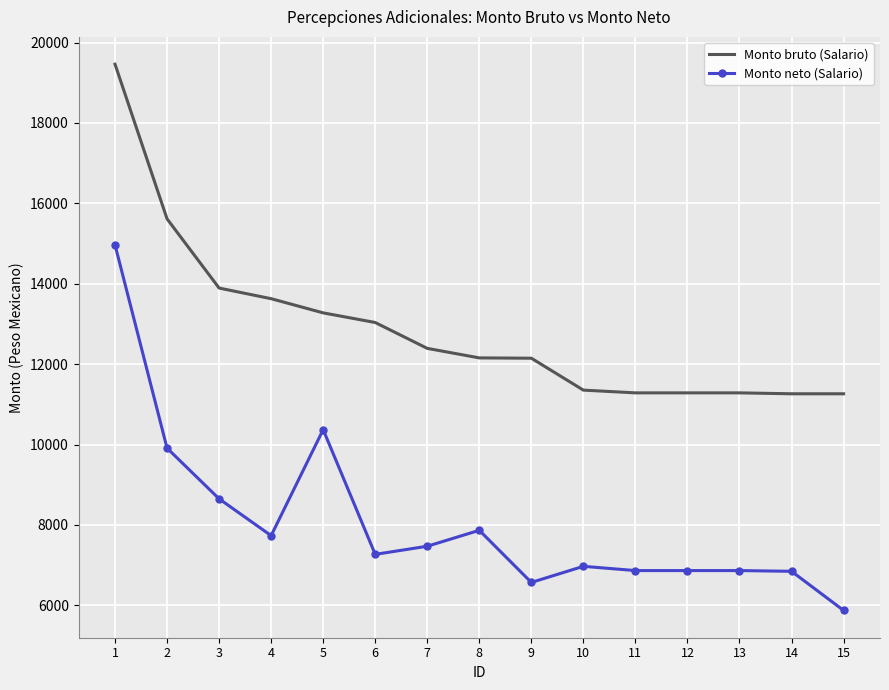

Rank the series at 9 from highest to lowest value.

Monto bruto (Salario), Monto neto (Salario)